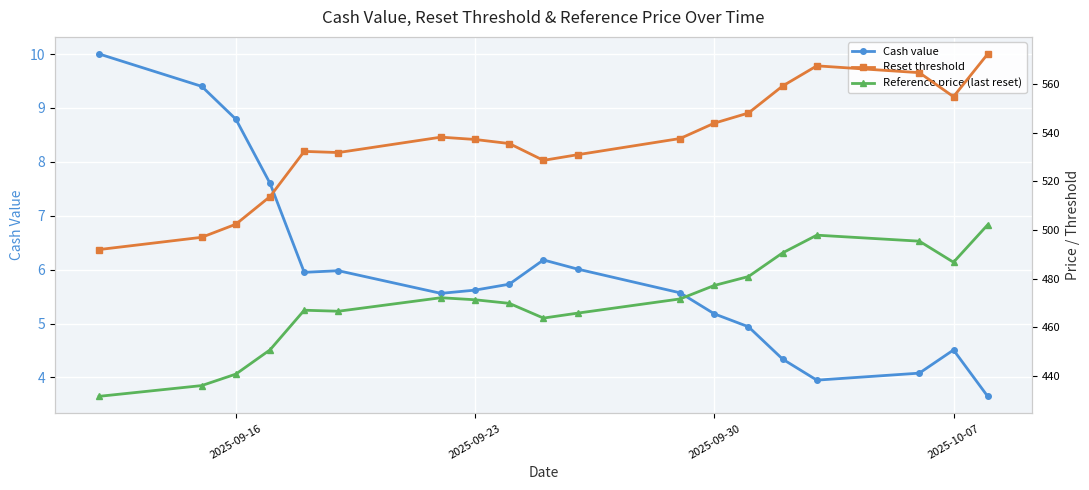

What is the maximum value for Cash value?

10.0